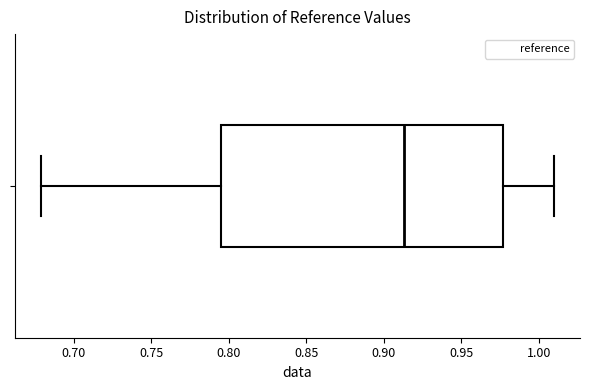

Read this box plot against the x-axis: the position of the median line, the range covered by the box, and the ends of both whiskers. The values are not printed on the chart, so give them approximately, as read against the axis.

median 0.915, box 0.795 to 0.975, whiskers 0.680 to 1.010